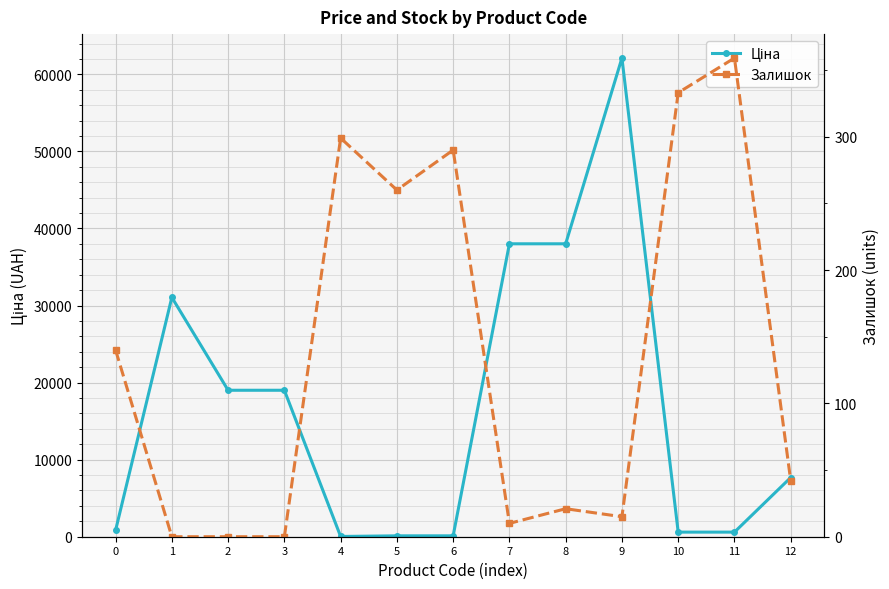

Is the value of Ціна at 0 greater than the value of Залишок at 7?

Yes